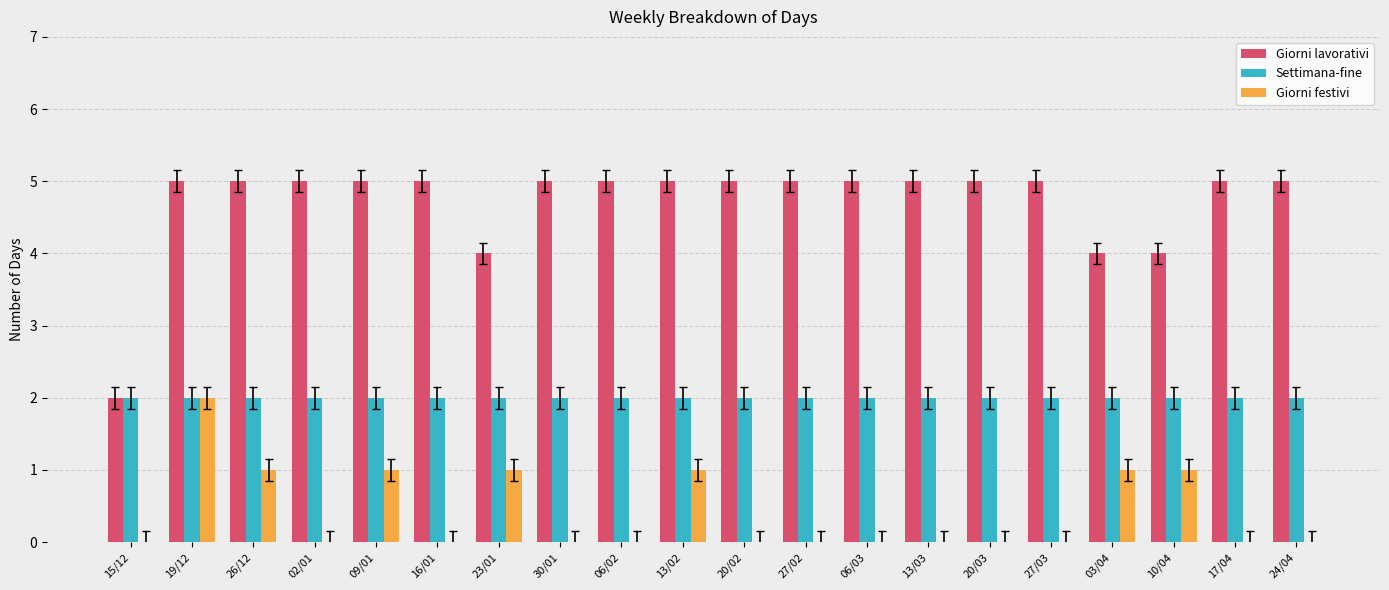

Reading right to left, transcribe all the data shown in this chart.

Giorni lavorativi: 24/04=5	17/04=5	10/04=4	03/04=4	27/03=5	20/03=5	13/03=5	06/03=5	27/02=5	20/02=5	13/02=5	06/02=5	30/01=5	23/01=4	16/01=5	09/01=5	02/01=5	26/12=5	19/12=5	15/12=2
Settimana-fine: 24/04=2	17/04=2	10/04=2	03/04=2	27/03=2	20/03=2	13/03=2	06/03=2	27/02=2	20/02=2	13/02=2	06/02=2	30/01=2	23/01=2	16/01=2	09/01=2	02/01=2	26/12=2	19/12=2	15/12=2
Giorni festivi: 24/04=0	17/04=0	10/04=1	03/04=1	27/03=0	20/03=0	13/03=0	06/03=0	27/02=0	20/02=0	13/02=1	06/02=0	30/01=0	23/01=1	16/01=0	09/01=1	02/01=0	26/12=1	19/12=2	15/12=0